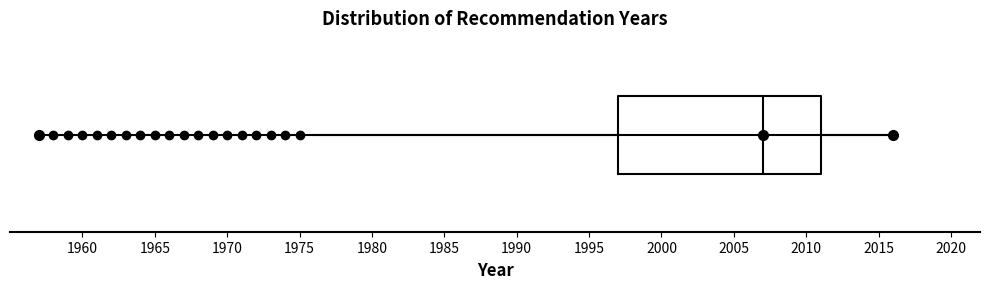

Transcribe this box plot: give where the median line is, the range the box spans, and where the two whiskers end, as read against the x-axis. The values are not printed on the chart, so give them approximately, as read against the axis.

median 2007, box 1997 to 2011, whiskers 1976 to 2016